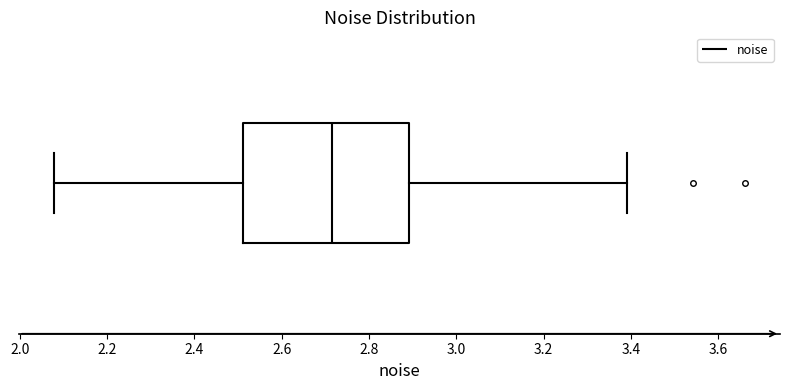

Where does the right whisker of the box end on the x-axis? The values are not printed on the chart, so give them approximately, as read against the axis.

3.40